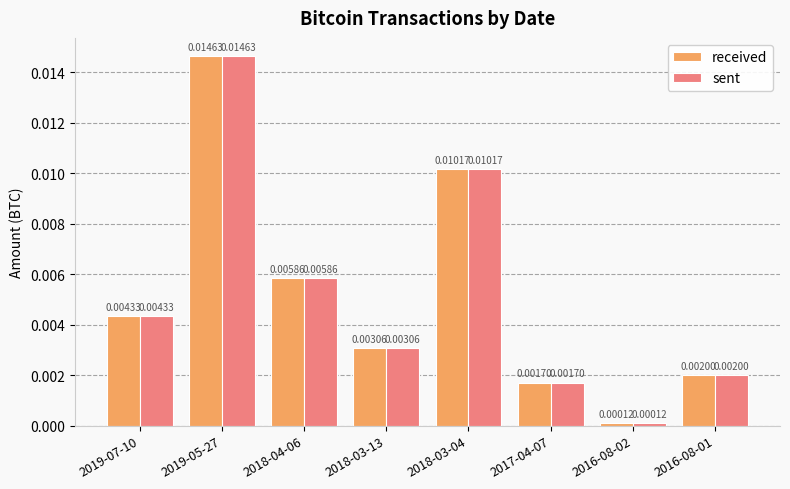

Rank the categories by received value from highest to lowest.

2019-05-27, 2018-03-04, 2018-04-06, 2019-07-10, 2018-03-13, 2016-08-01, 2017-04-07, 2016-08-02